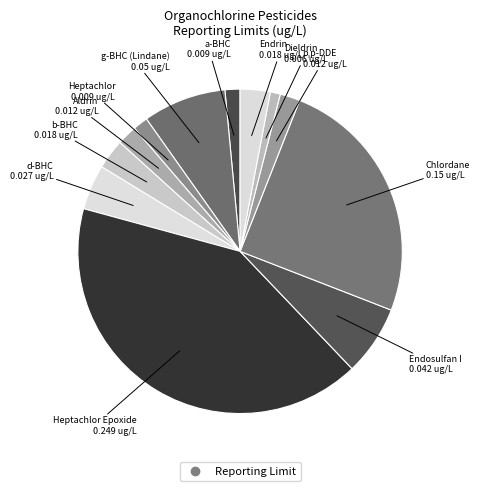

Rank the categories by value from highest to lowest.

Heptachlor Epoxide, Chlordane, g-BHC (Lindane), Endosulfan I, d-BHC, b-BHC, Endrin, Aldrin, p,p-DDE, a-BHC, Heptachlor, Dieldrin